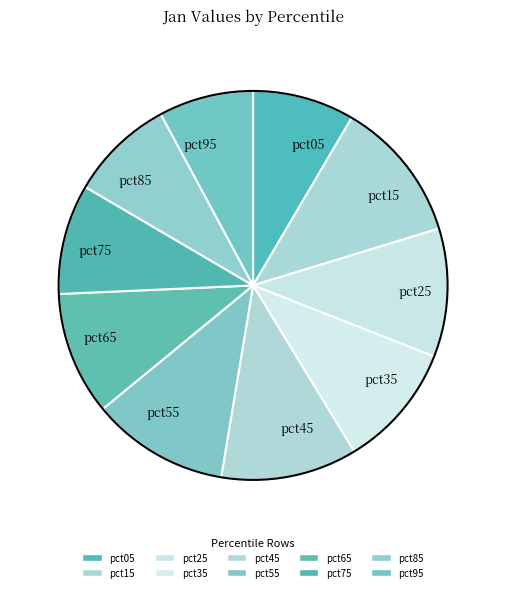

Does any single category account for the majority?

No